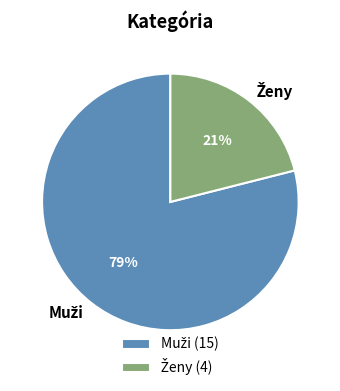

Count the number of slices in the pie.

2